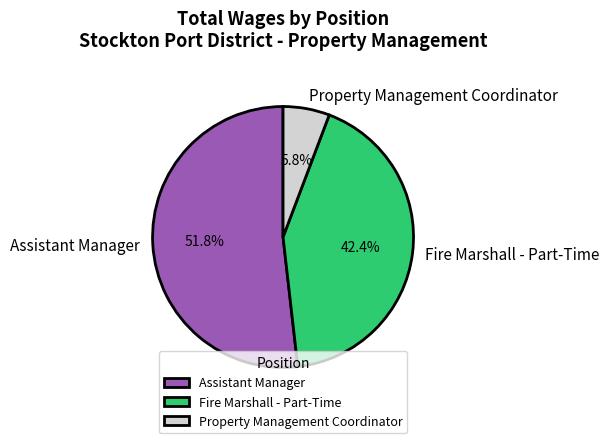

Which category has the smallest portion of the pie?

Property Management Coordinator